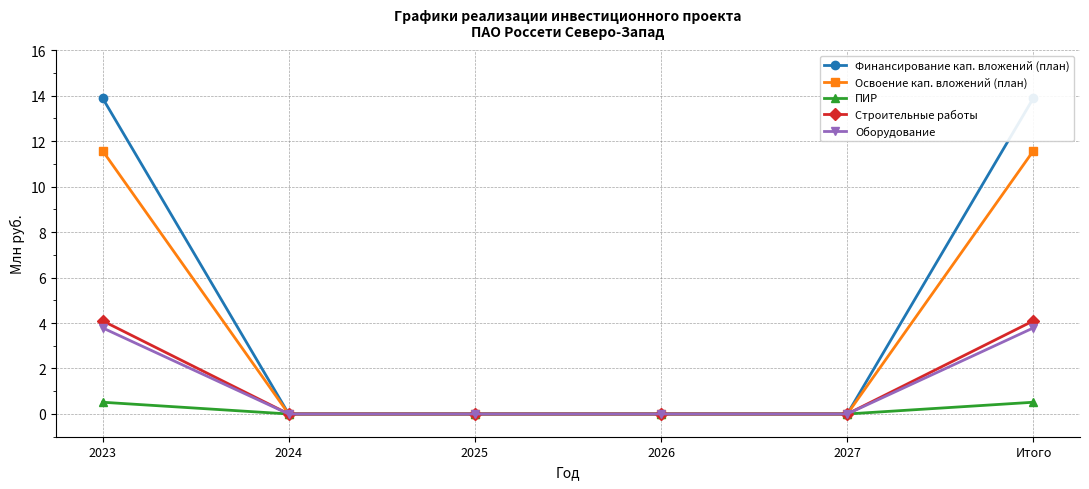

Which series has the widest spread of values?

Финансирование кап. вложений (план)